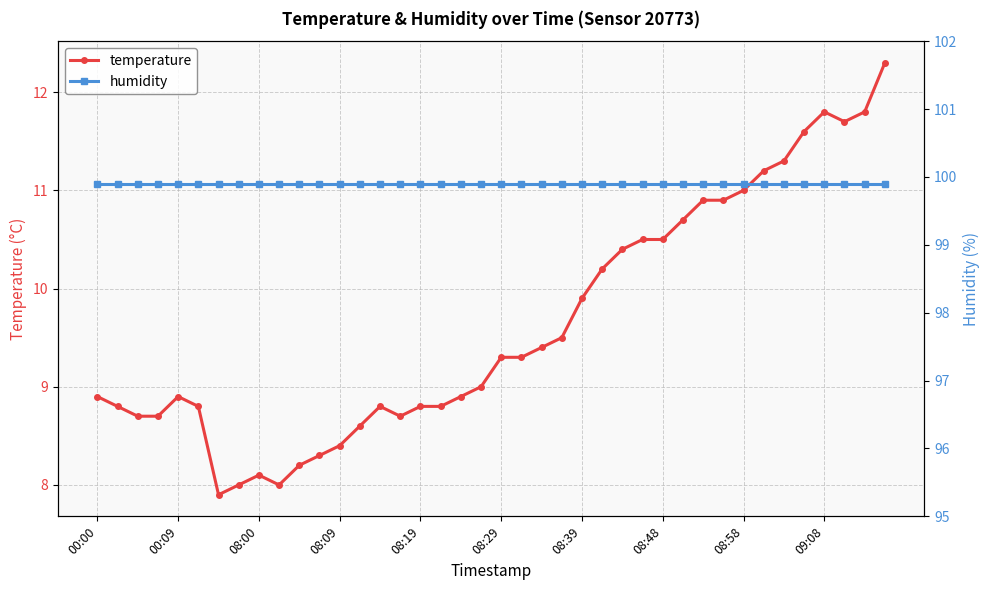

How many lines are shown in the chart?

2